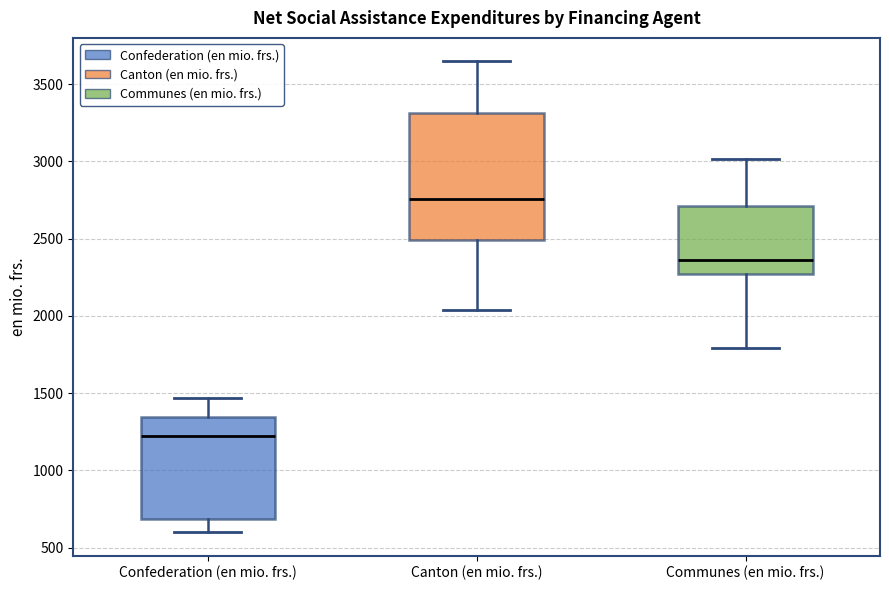

Reading left to right, transcribe this box plot: for each box, give where its median line is, the range the box spans, and where its two whiskers end, as read against the y-axis. The values are not printed on the chart, so give them approximately, as read against the axis.

Confederation (en mio. frs.): median 1200, box 700 to 1350, whiskers 600 to 1450
Canton (en mio. frs.): median 2750, box 2500 to 3300, whiskers 2050 to 3650
Communes (en mio. frs.): median 2350, box 2250 to 2700, whiskers 1800 to 3000